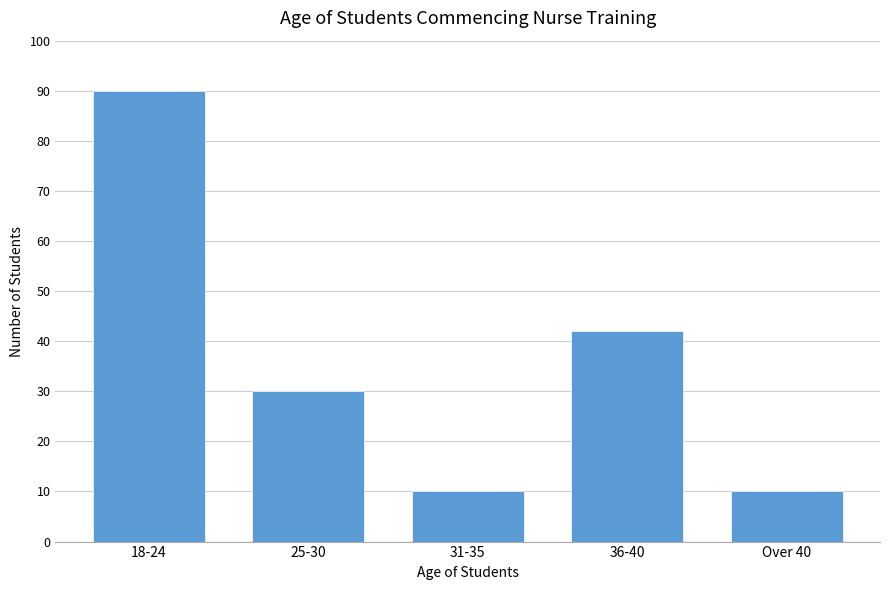

The value at 36-40 is 61. True or false?

False